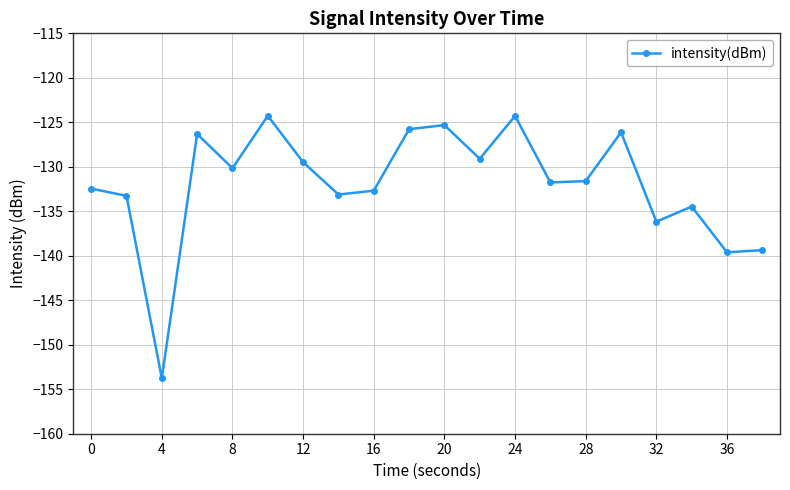

What is the value of the 10th point from the left?

-125.8